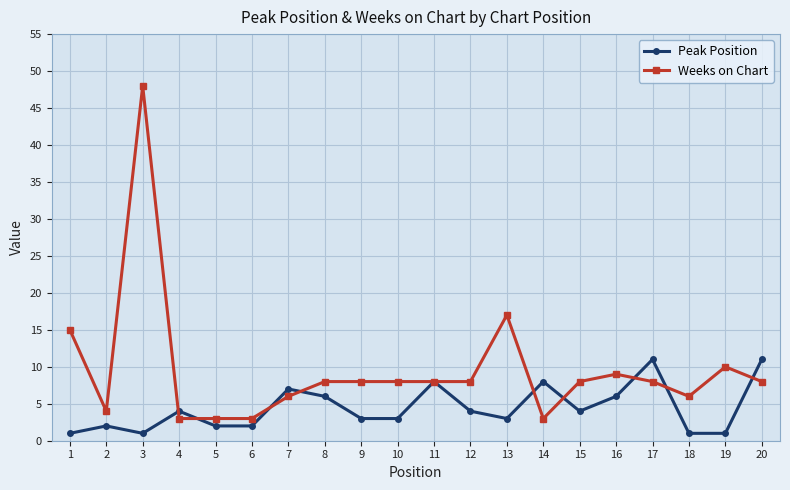

Reading right to left, what are all the values shown in this chart?

Peak Position: 20=11	19=1	18=1	17=11	16=6	15=4	14=8	13=3	12=4	11=8	10=3	9=3	8=6	7=7	6=2	5=2	4=4	3=1	2=2	1=1
Weeks on Chart: 20=8	19=10	18=6	17=8	16=9	15=8	14=3	13=17	12=8	11=8	10=8	9=8	8=8	7=6	6=3	5=3	4=3	3=48	2=4	1=15